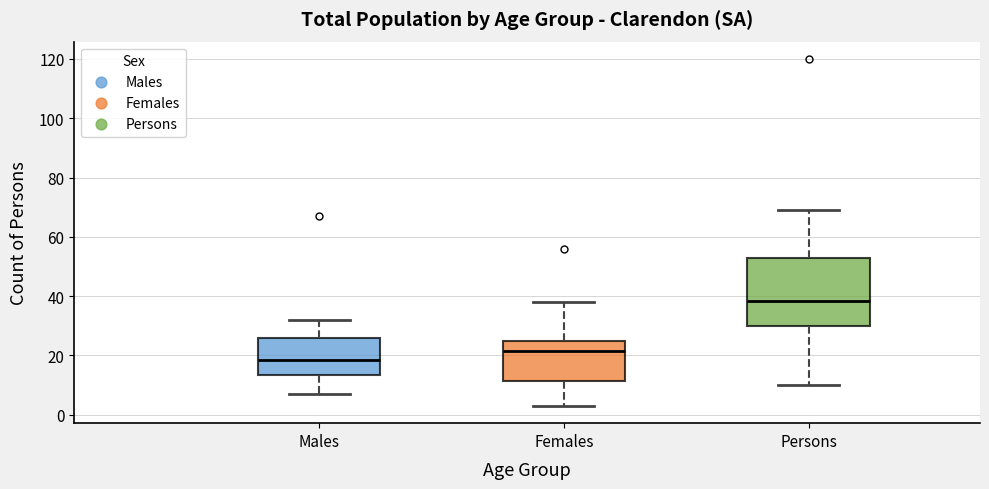

Reading left to right, transcribe this box plot: for each box, give where its median line is, the range the box spans, and where its two whiskers end, as read against the y-axis. The values are not printed on the chart, so give them approximately, as read against the axis.

Males: median 18, box 14 to 26, whiskers 8 to 32
Females: median 22, box 12 to 26, whiskers 4 to 38
Persons: median 38, box 30 to 52, whiskers 10 to 70